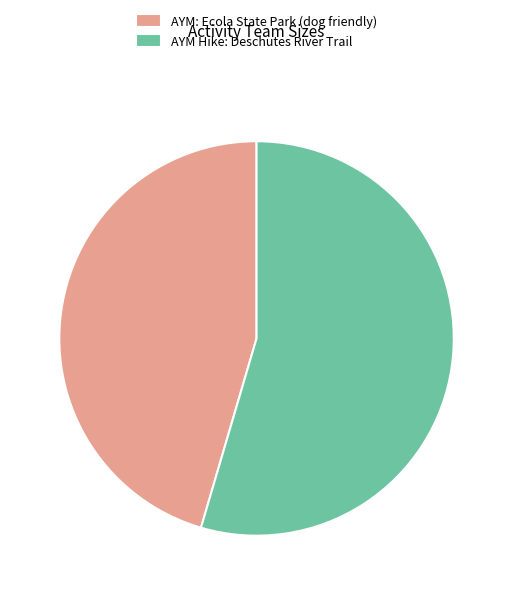

What is the ratio of the value at AYM: Ecola State Park (dog friendly) to the value at AYM Hike: Deschutes River Trail?

0.8